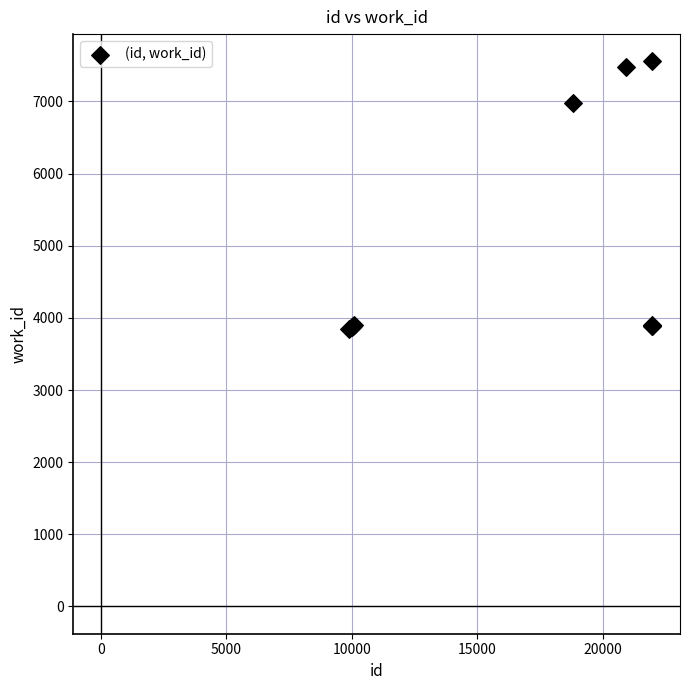

What Y value in the scatter plot is closest to 5700?

6985